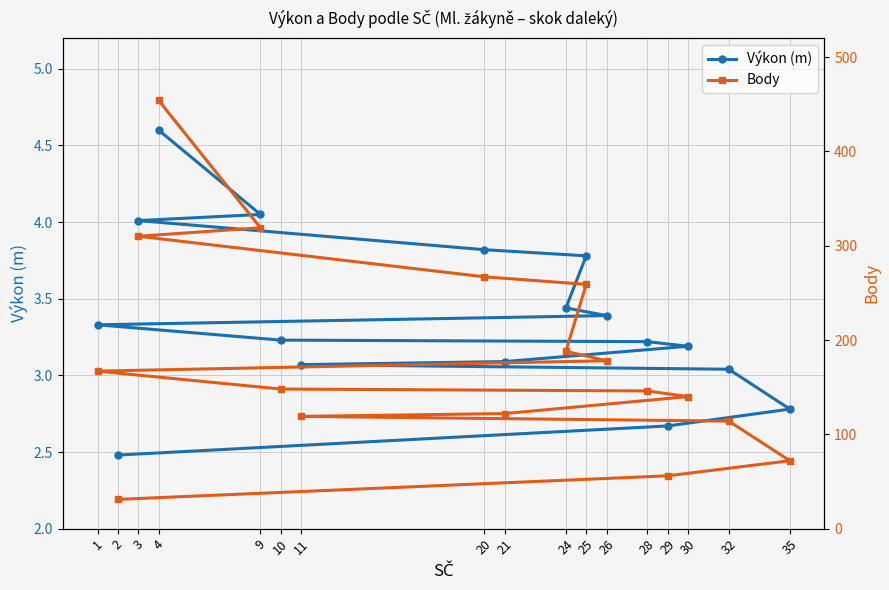

Between 24 and 32, which is larger?

24